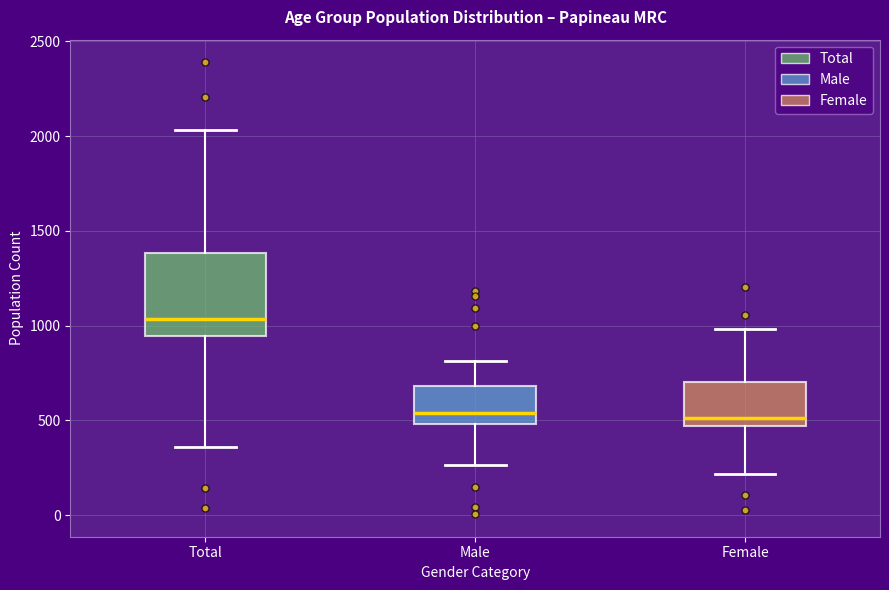

Reading left to right, read every box against the y-axis: the position of its median line, the range the box covers, and the ends of its whiskers. The values are not printed on the chart, so give them approximately, as read against the axis.

Total: median 1050, box 950 to 1400, whiskers 350 to 2050
Male: median 550, box 500 to 700, whiskers 250 to 800
Female: median 500, box 450 to 700, whiskers 200 to 1000